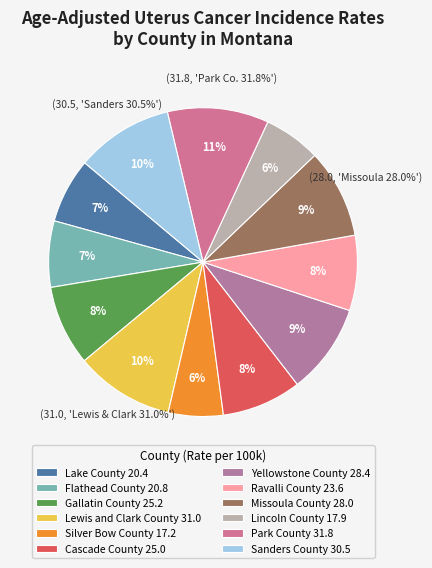

What is the change in value from Gallatin County to Cascade County?

-0.2